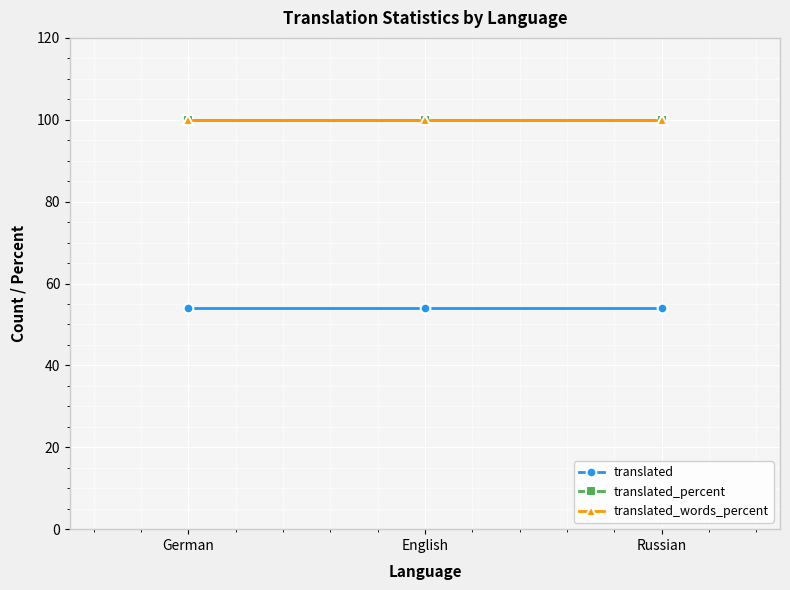

Rank the series at English from highest to lowest value.

translated_percent, translated_words_percent, translated